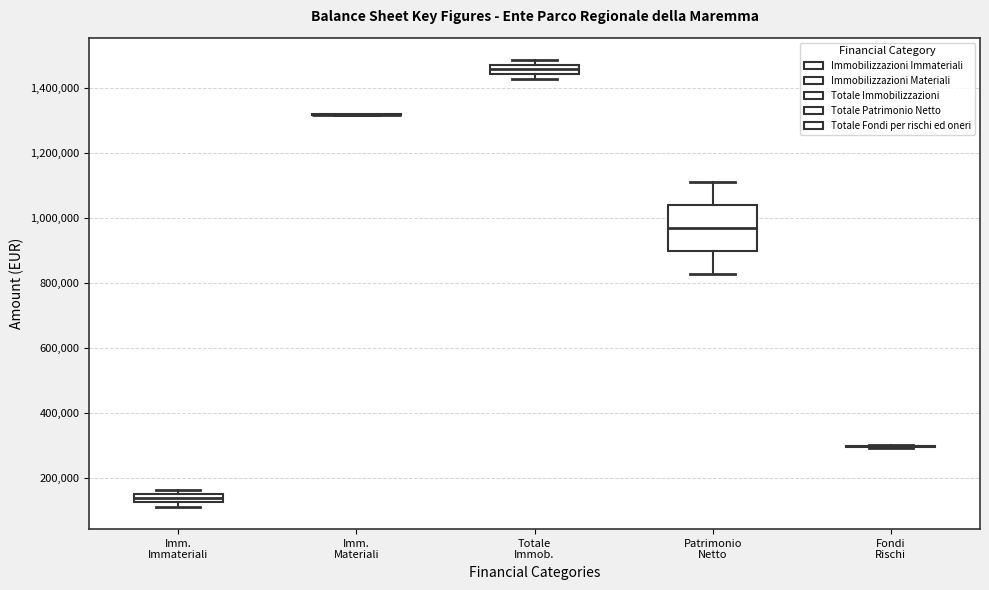

Comparing the boxes themselves (not the whiskers), which one is the tallest?

Patrimonio Netto